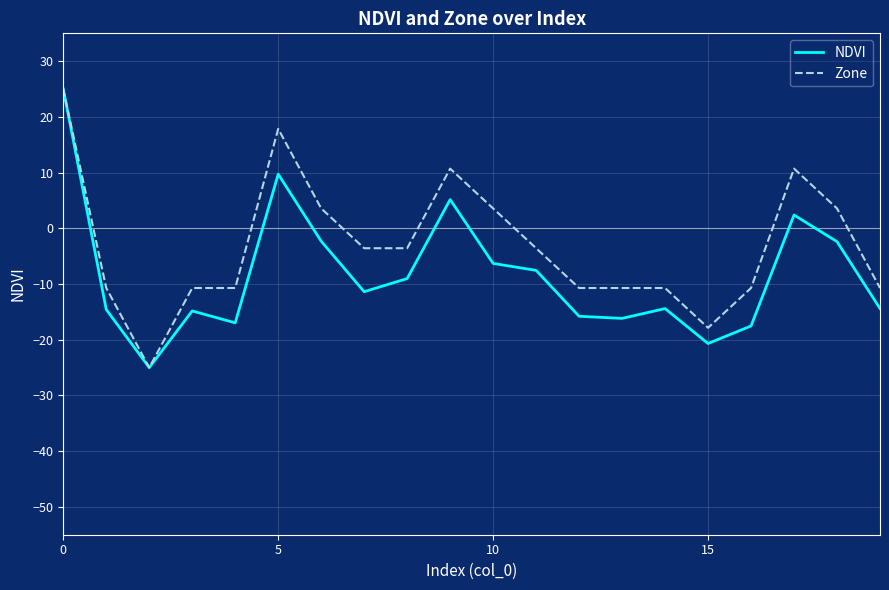

What are all the series names shown in the legend?

NDVI, Zone